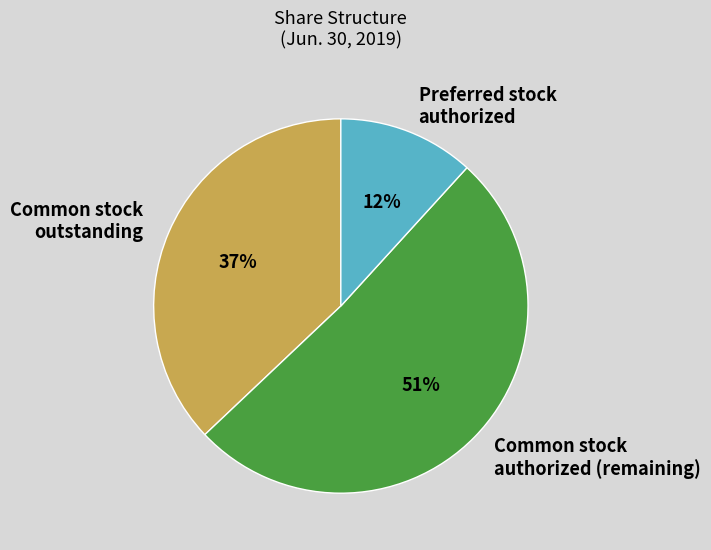

Rank the categories by value from highest to lowest.

Common stock authorized (remaining), Common stock outstanding, Preferred stock authorized